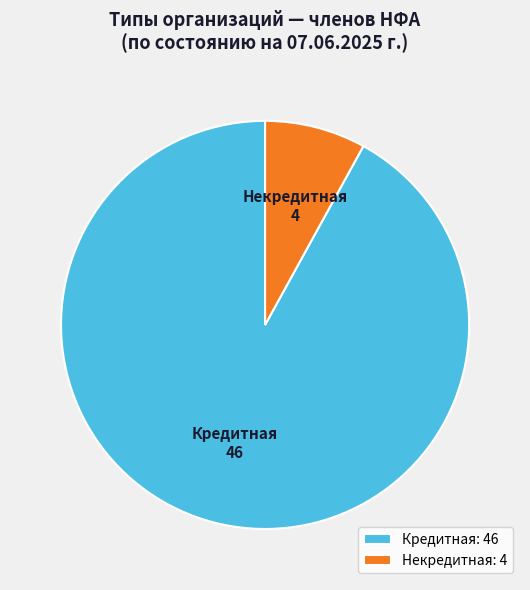

Which slice represents more than half of the pie?

Кредитная